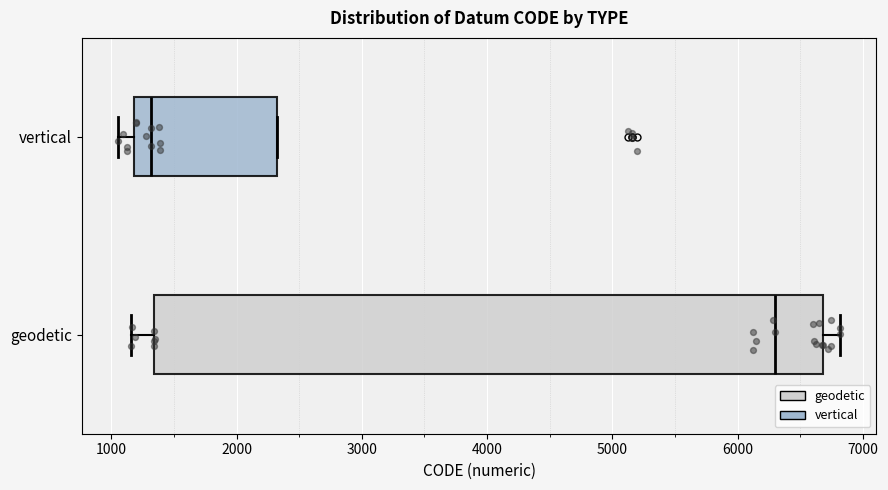

Which box's median line is the furthest to the left?

vertical